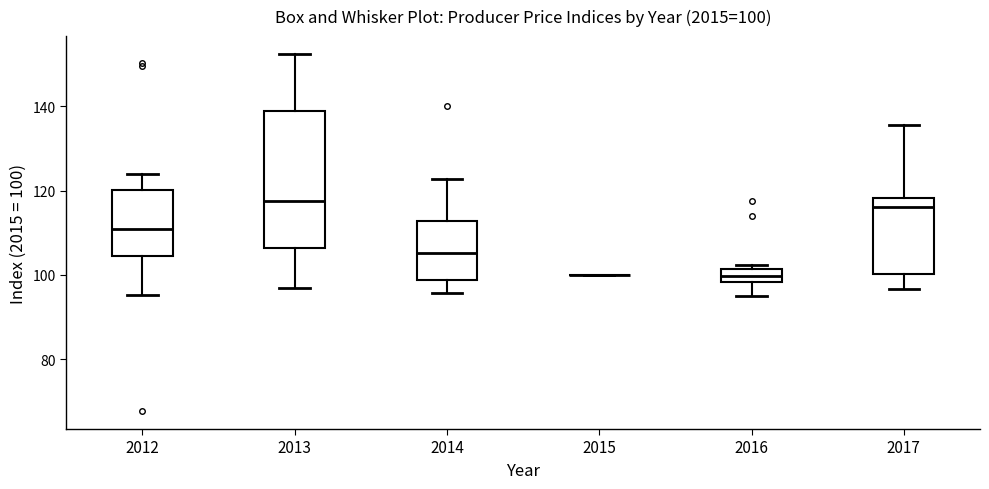

Which box is the tallest, from its lower edge to its upper edge?

2013